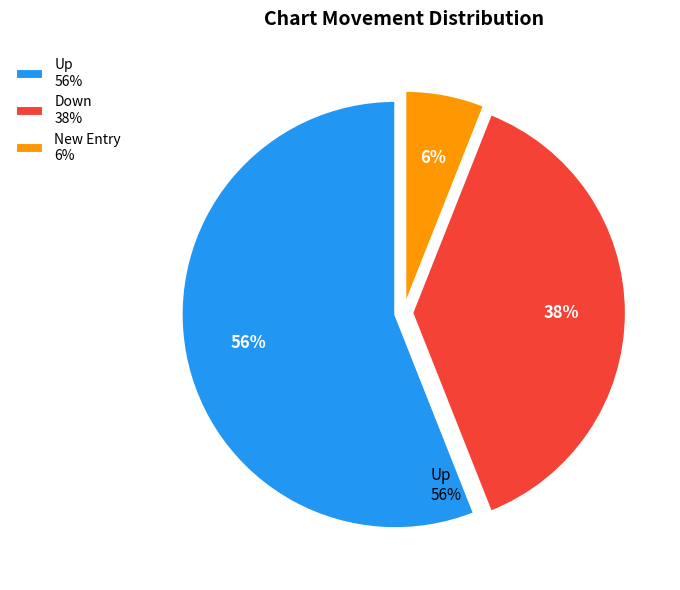

To the nearest percent, what is the average slice percentage?

33%